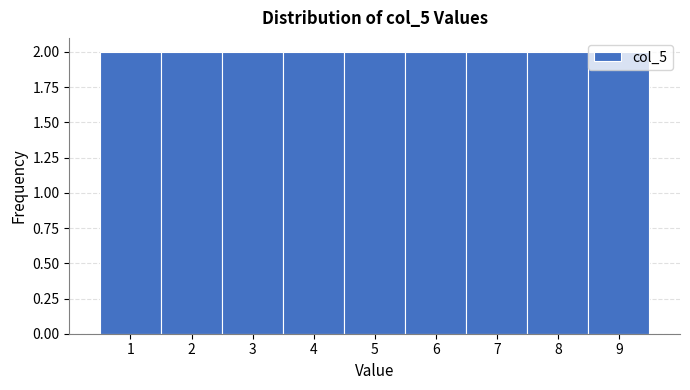

Reading left to right, transcribe this chart: for each bar, give the range it covers on the x-axis and its height. The values are not printed on the chart, so give them approximately, as read against the axis.

0.5 to 1.5: 2
1.5 to 2.5: 2
2.5 to 3.5: 2
3.5 to 4.5: 2
4.5 to 5.5: 2
5.5 to 6.5: 2
6.5 to 7.5: 2
7.5 to 8.5: 2
8.5 to 9.5: 2